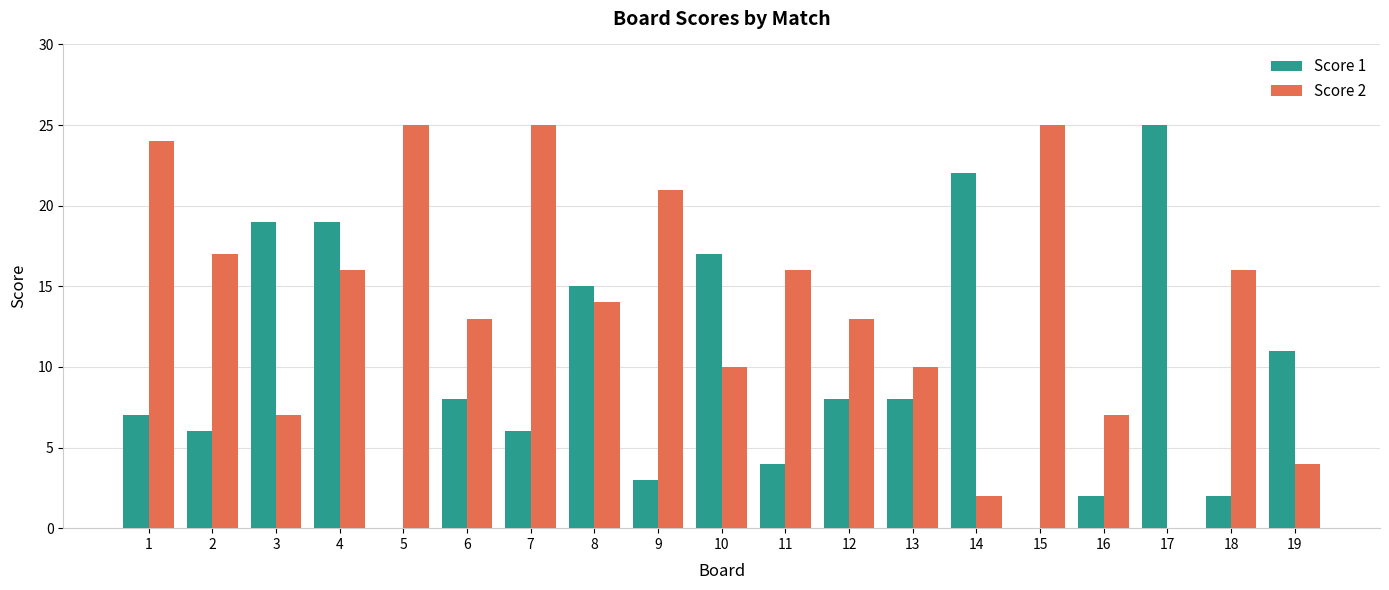

The Score 1 series shows 8 at 13. True or false?

True